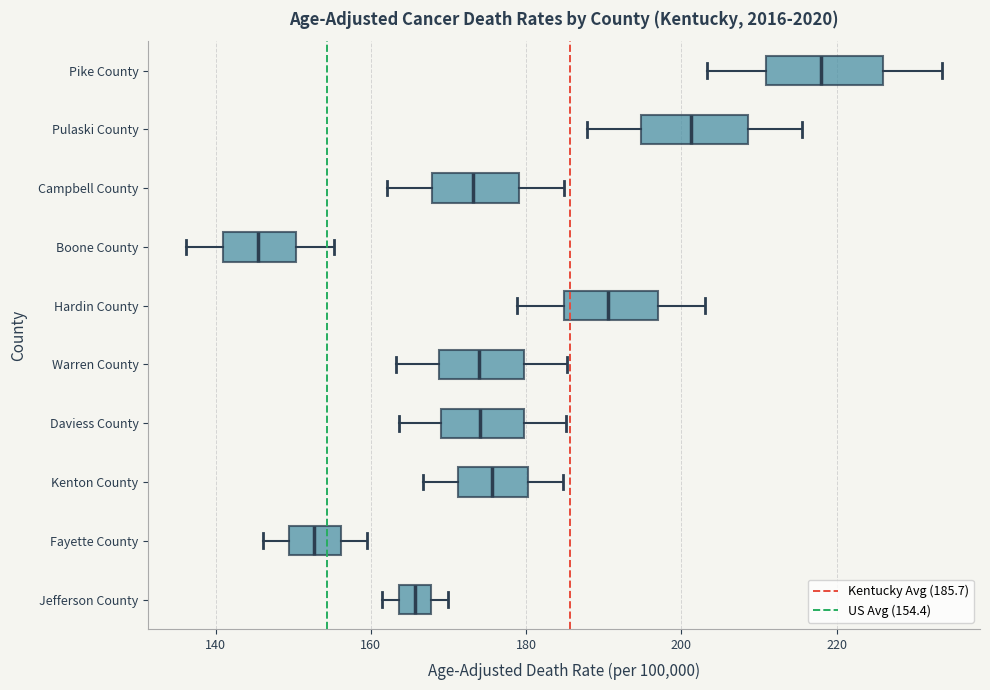

Reading bottom to top, read every box against the x-axis: the position of its median line, the range the box covers, and the ends of its whiskers. The values are not printed on the chart, so give them approximately, as read against the axis.

Jefferson County: median 166, box 164 to 168, whiskers 162 to 170
Fayette County: median 152, box 150 to 156, whiskers 146 to 160
Kenton County: median 176, box 172 to 180, whiskers 166 to 184
Daviess County: median 174, box 170 to 180, whiskers 164 to 186
Warren County: median 174, box 168 to 180, whiskers 164 to 186
Hardin County: median 190, box 184 to 196, whiskers 178 to 204
Boone County: median 146, box 142 to 150, whiskers 136 to 156
Campbell County: median 174, box 168 to 180, whiskers 162 to 184
Pulaski County: median 202, box 194 to 208, whiskers 188 to 216
Pike County: median 218, box 210 to 226, whiskers 204 to 234